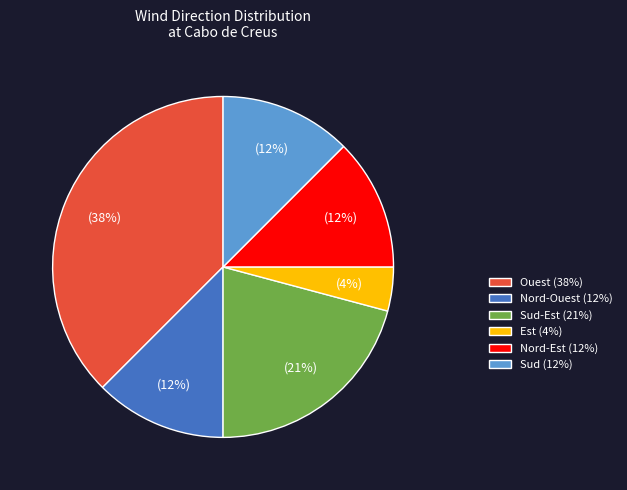

To the nearest percent, what portion does Est (4%) represent?

4%